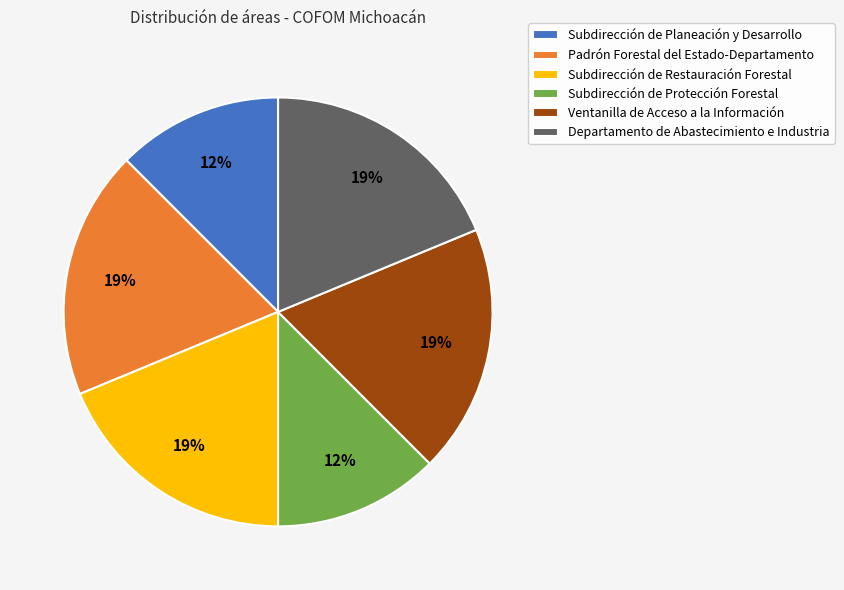

Count the number of slices in the pie.

6